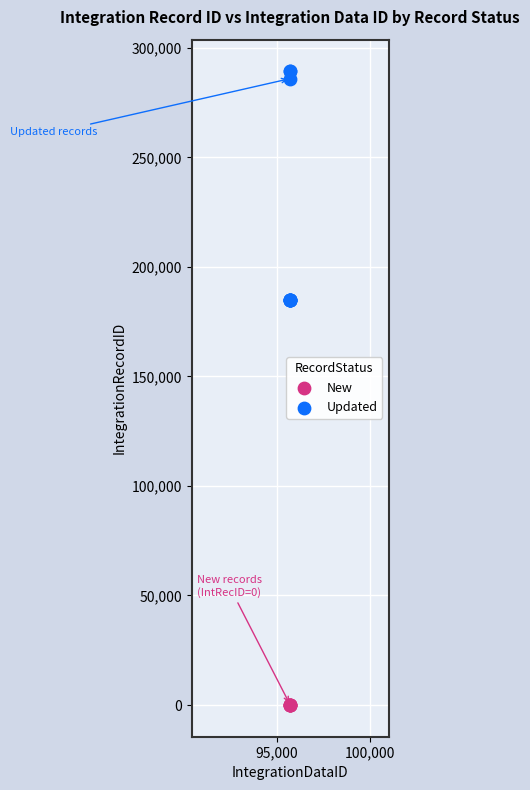

Which series contains the highest Y value?

Updated